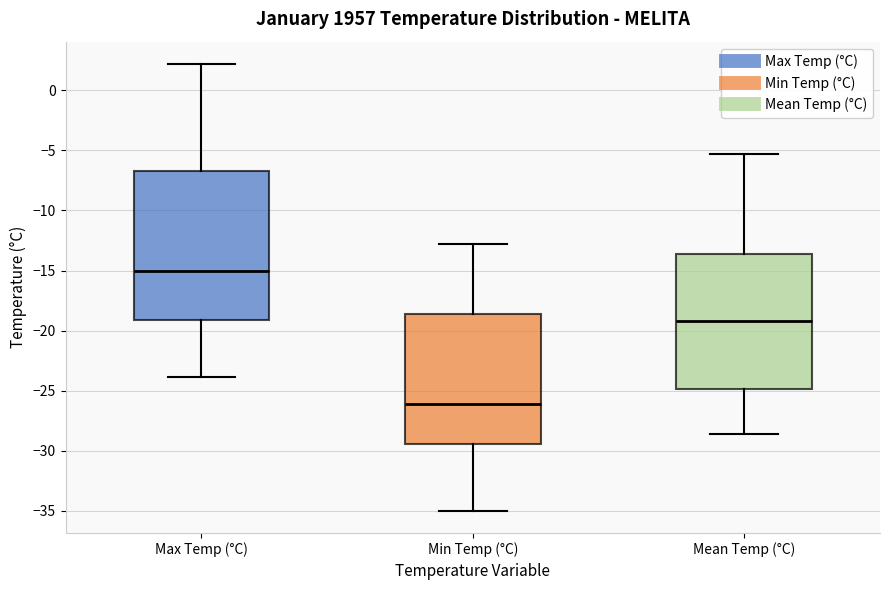

Where does the lower whisker of the box for Min Temp (°C) end on the y-axis? The values are not printed on the chart, so give them approximately, as read against the axis.

-35.0